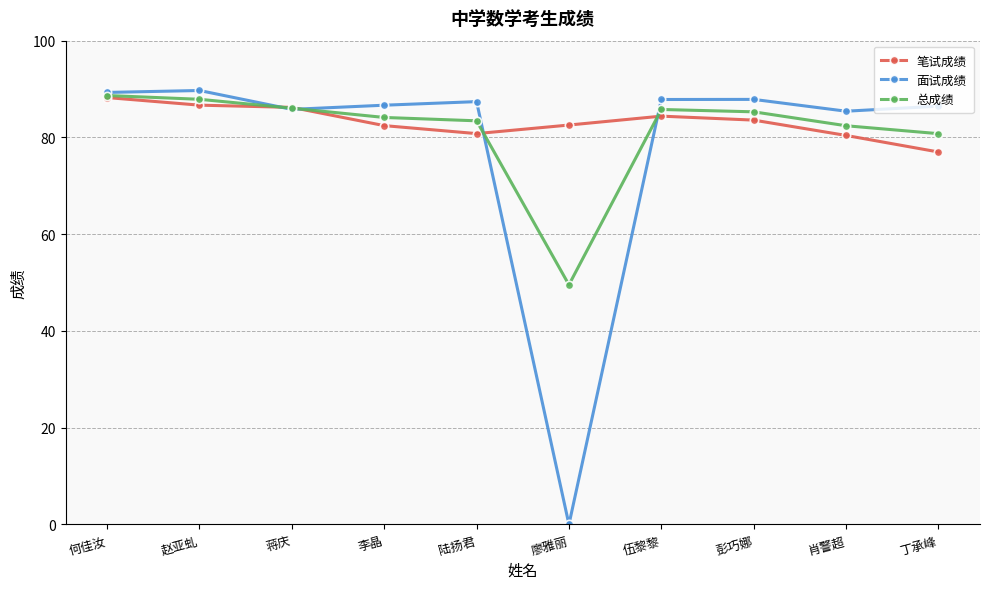

Which series has the largest range (max minus min)?

面试成绩